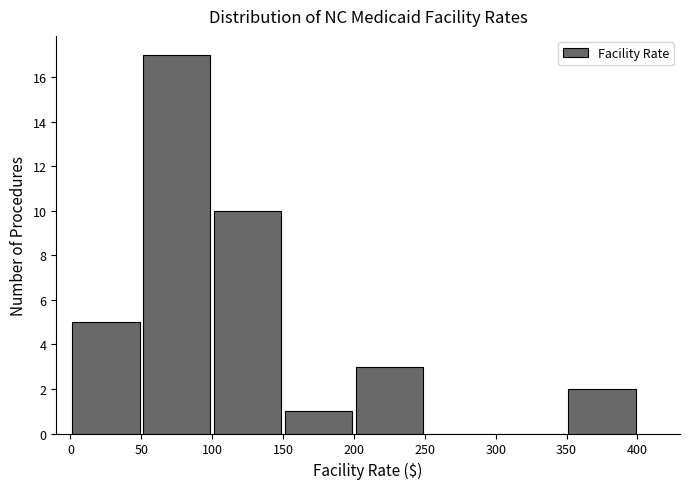

What is the height of the bar covering 200 to 250 on the x-axis? The values are not printed on the chart, so give them approximately, as read against the axis.

3